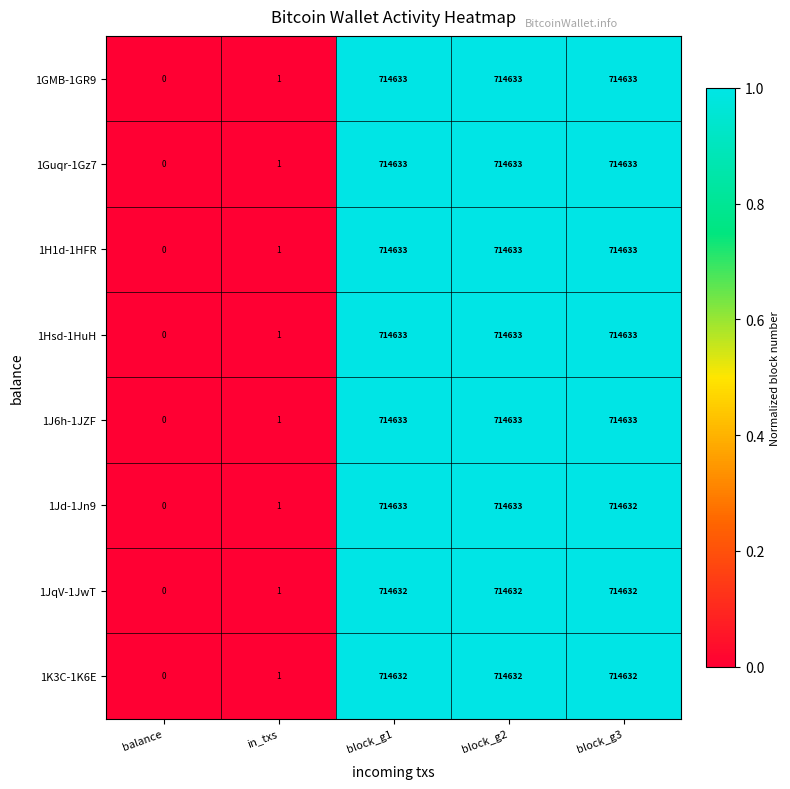

Is it true that 1H1d-1HFR equals 0 at balance?

True